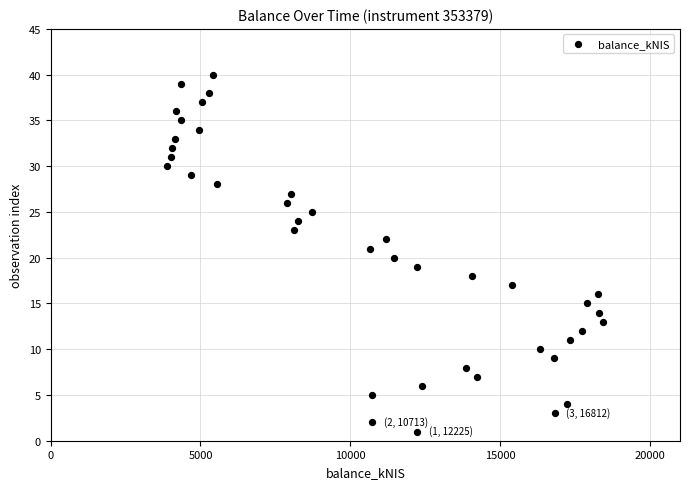

What is the range of Y values (max minus min)?

39